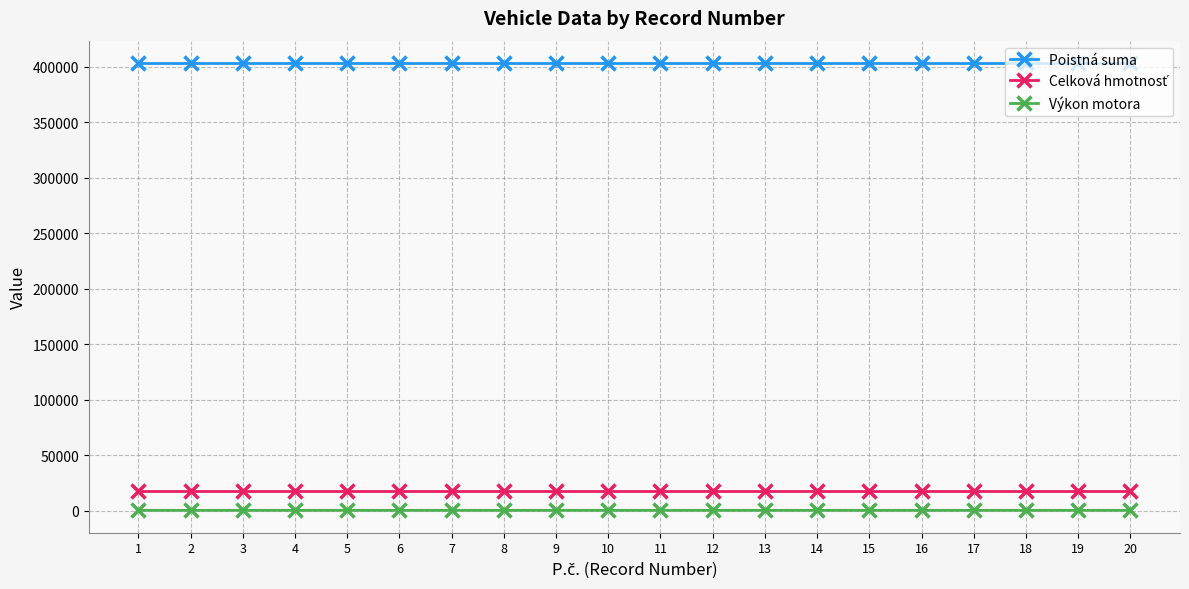

How many series are shown in this chart?

3